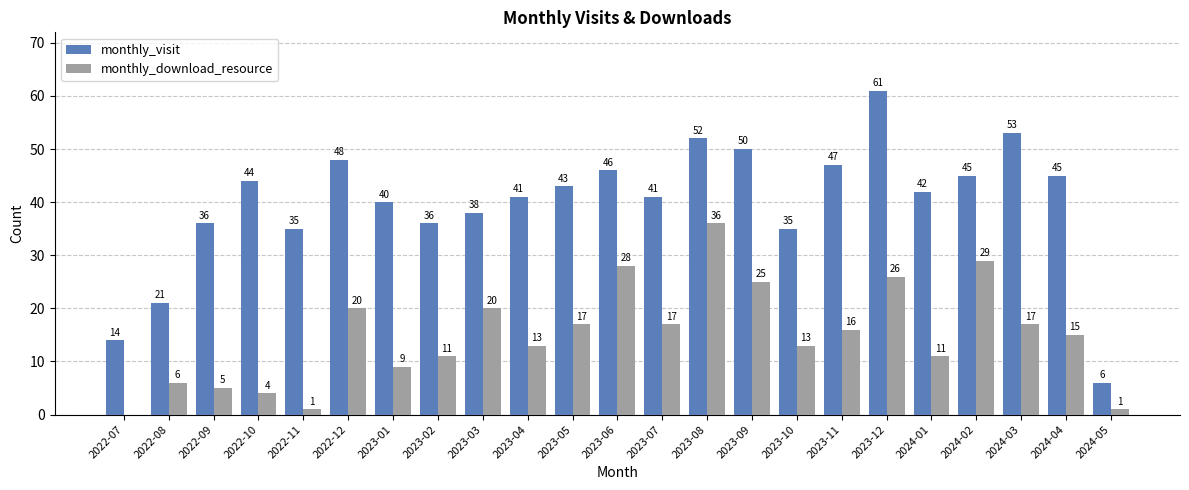

Where does the monthly_download_resource series first go above 15?

2022-12